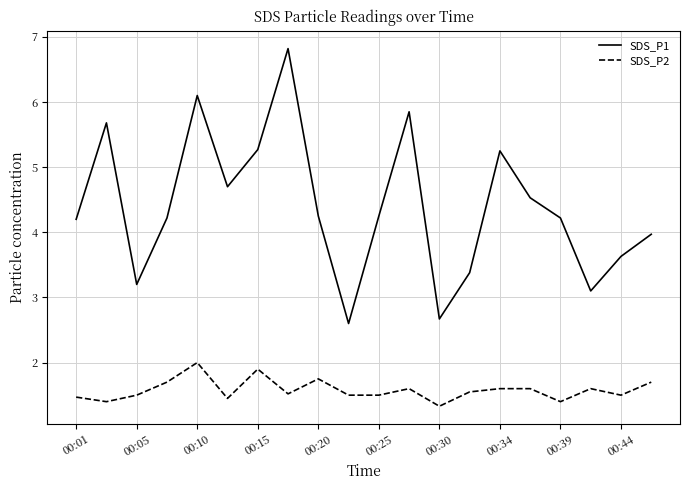

What is the sum of all SDS_P2 values?

31.6